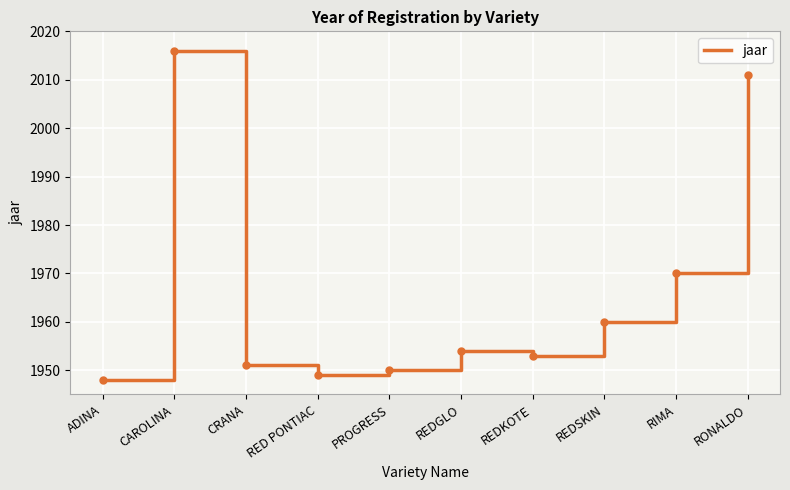

Which label corresponds to the largest value in the chart?

CAROLINA